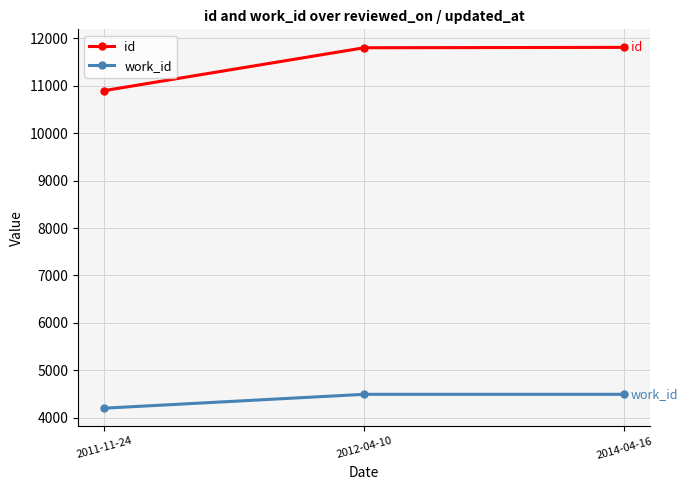

Which category has the lowest value across all series?

2011-11-24